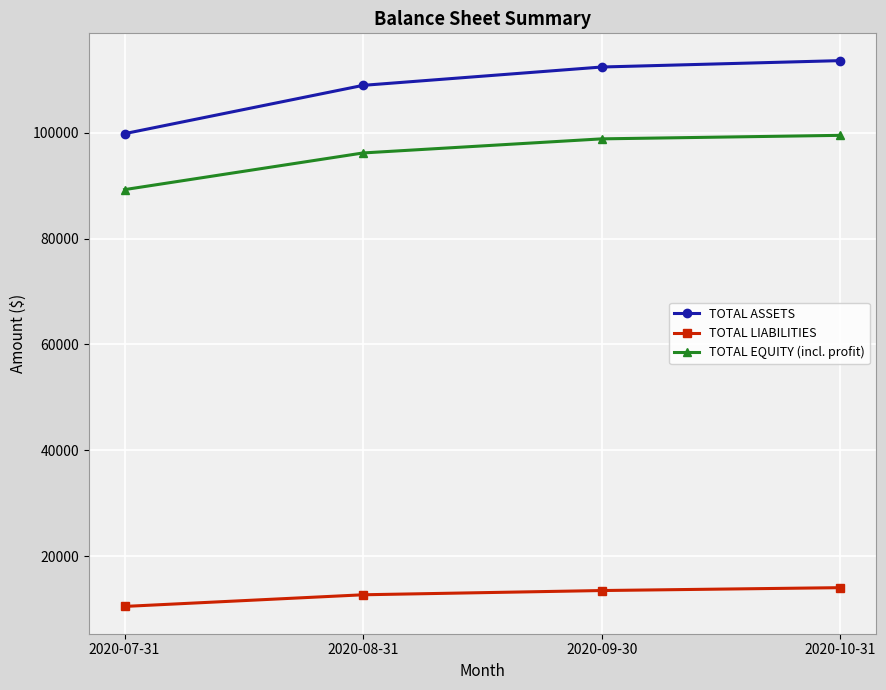

What is the minimum value shown in the chart?

10559.6